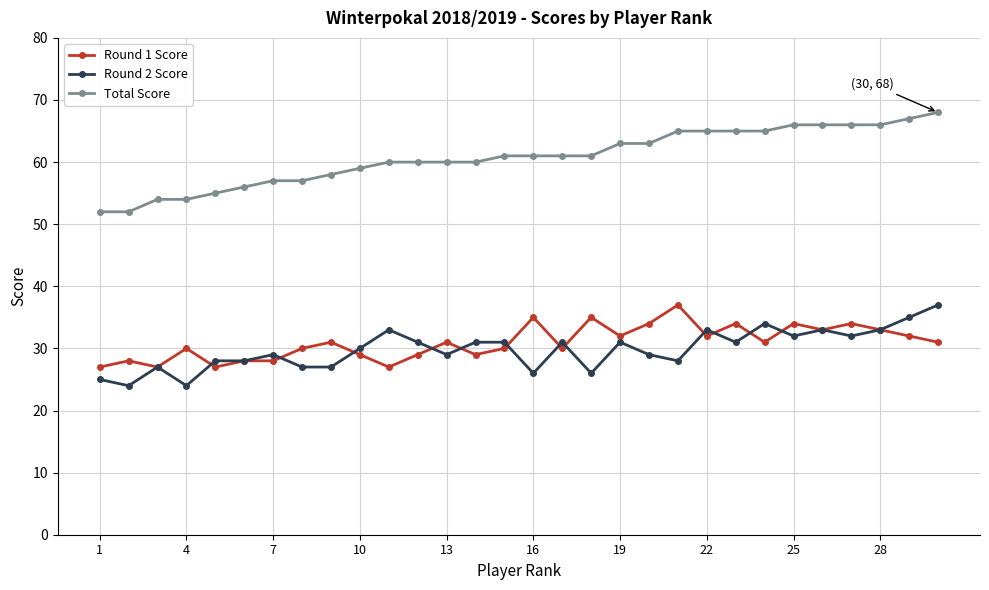

Which series has the largest total across all categories?

Total Score